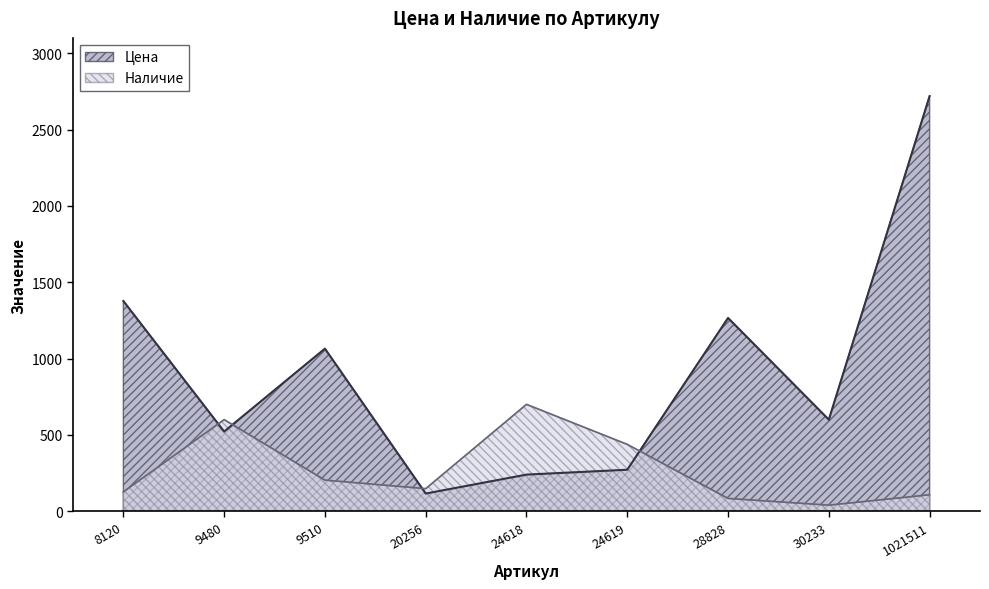

What is the average value of the Цена series?

909